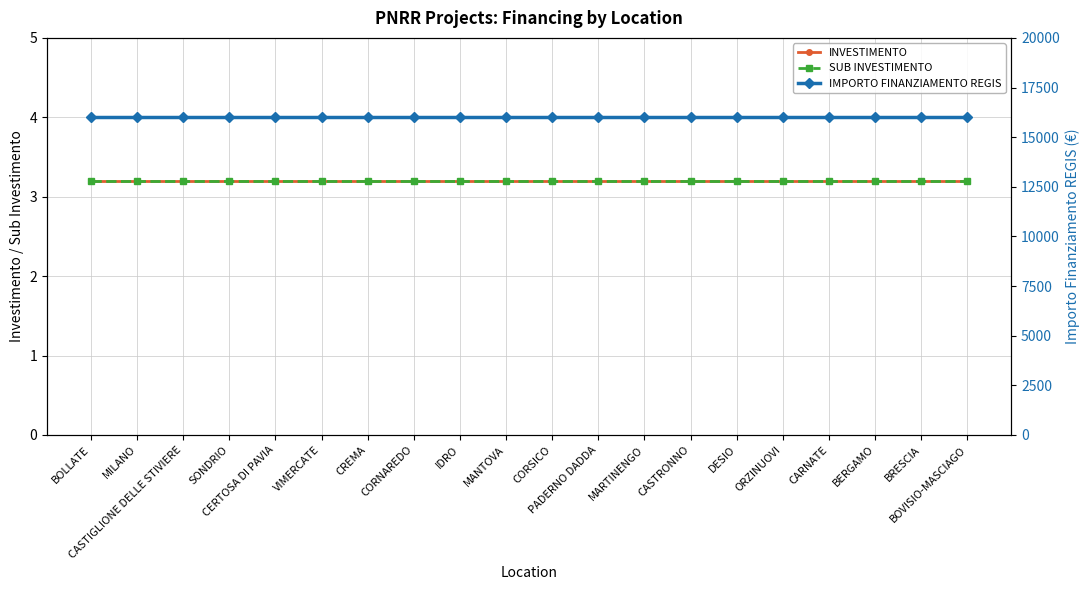

What is the total value across all series at MANTOVA?

16006.4